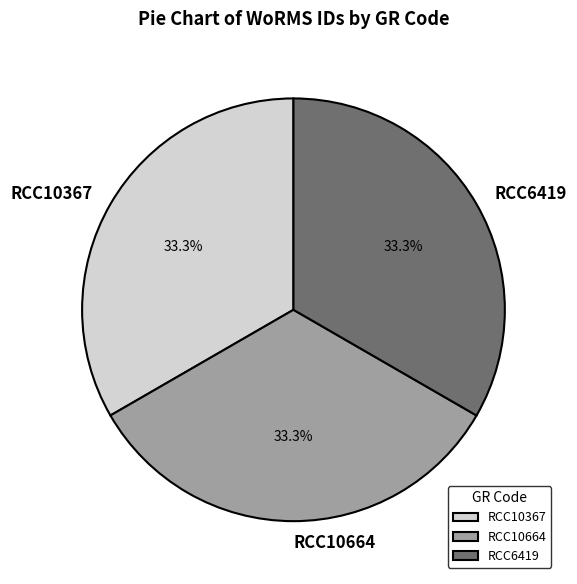

Is it true that RCC10367 is 47% of the pie?

False